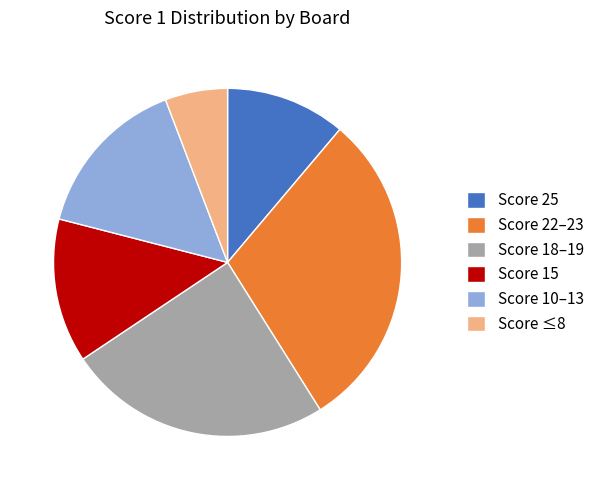

True or false: Score ≤8 accounts for 6% of the total.

True